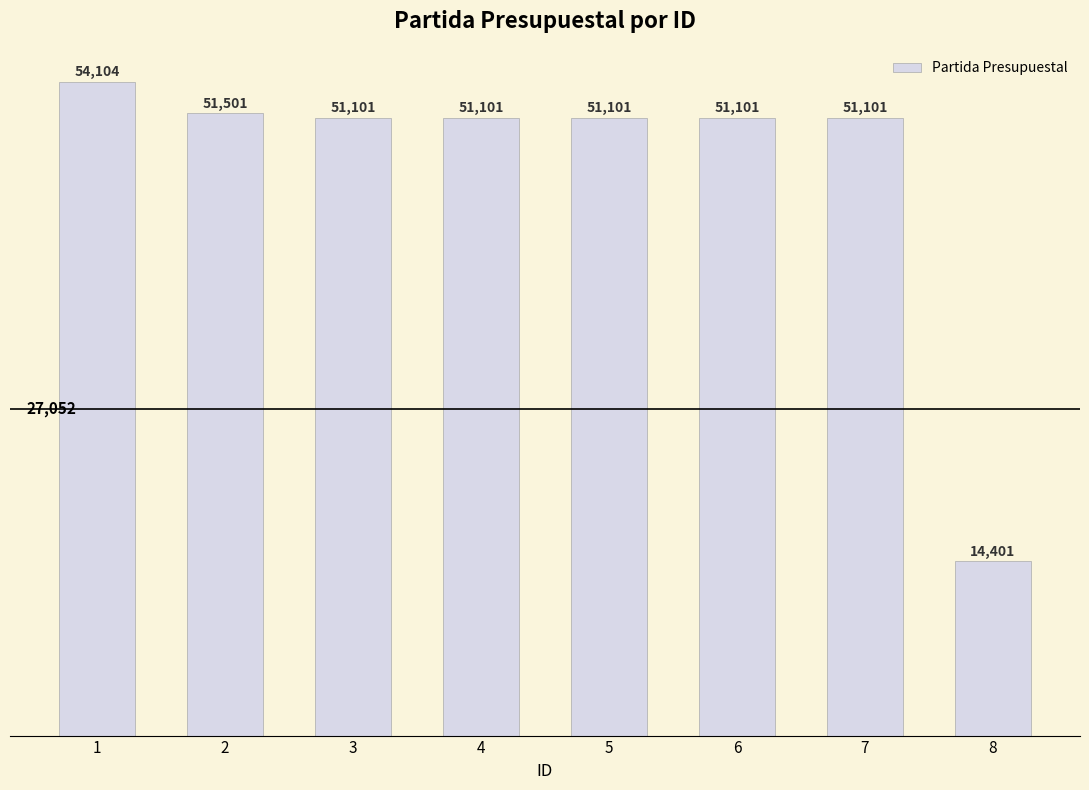

How many bars are there in total?

8